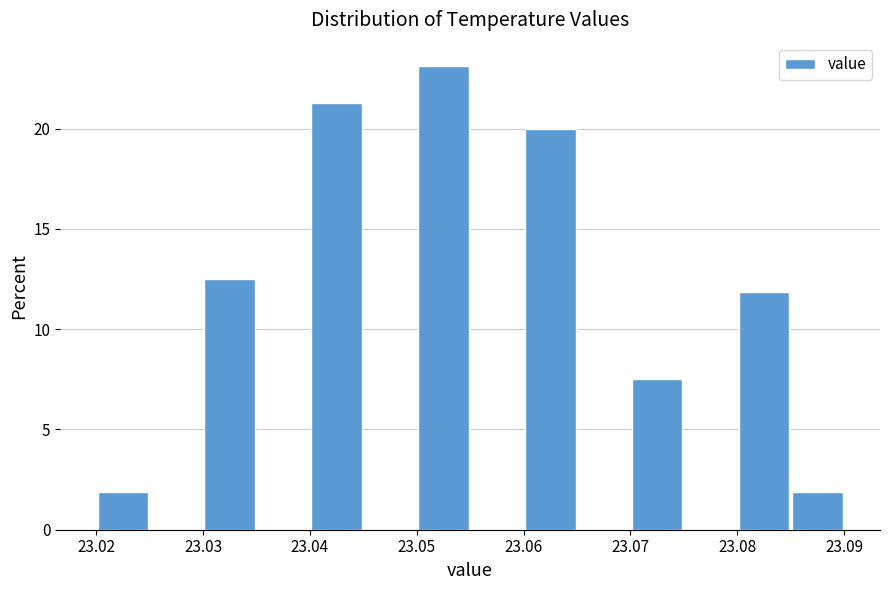

How tall is the bar that spans 23.050 to 23.055 on the x-axis? The values are not printed on the chart, so give them approximately, as read against the axis.

23.0